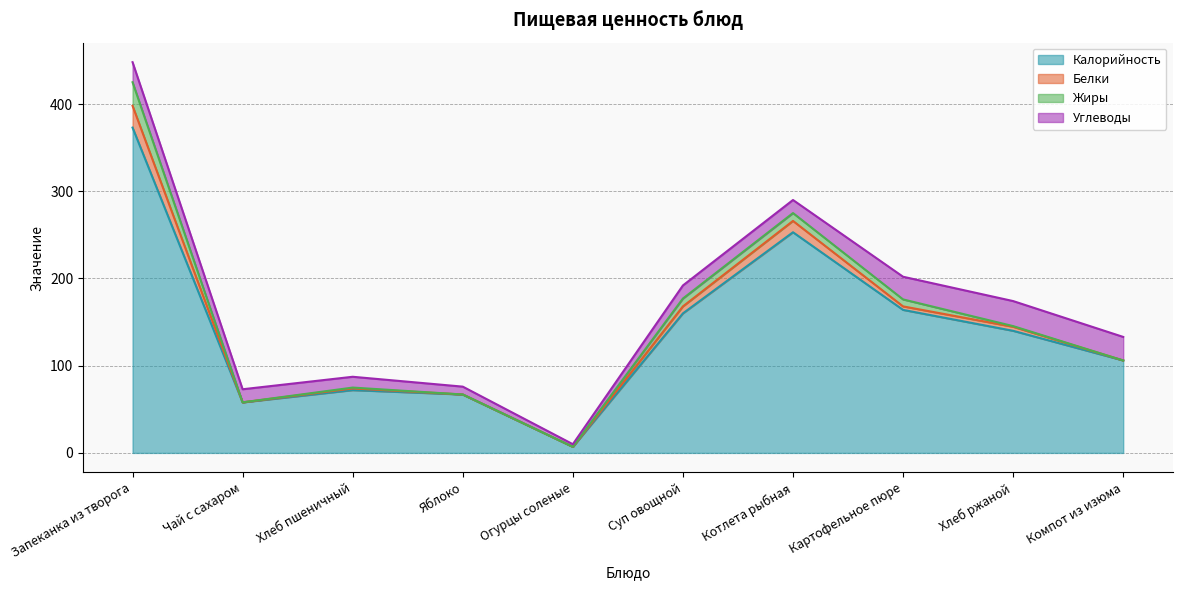

True or false: Углеводы has a value of 23.0 at Запеканка из творога.

True